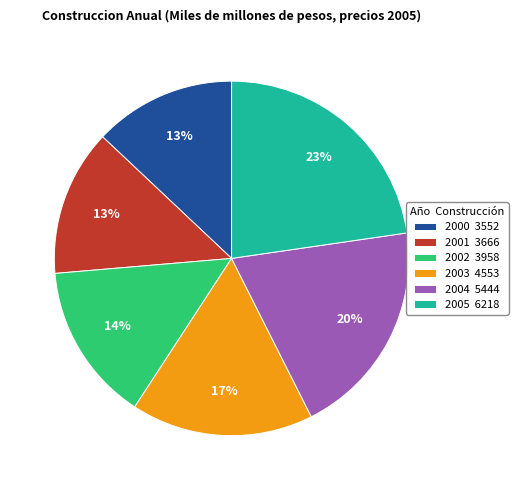

To the nearest percent, what percentage of the pie is 2000?

13%